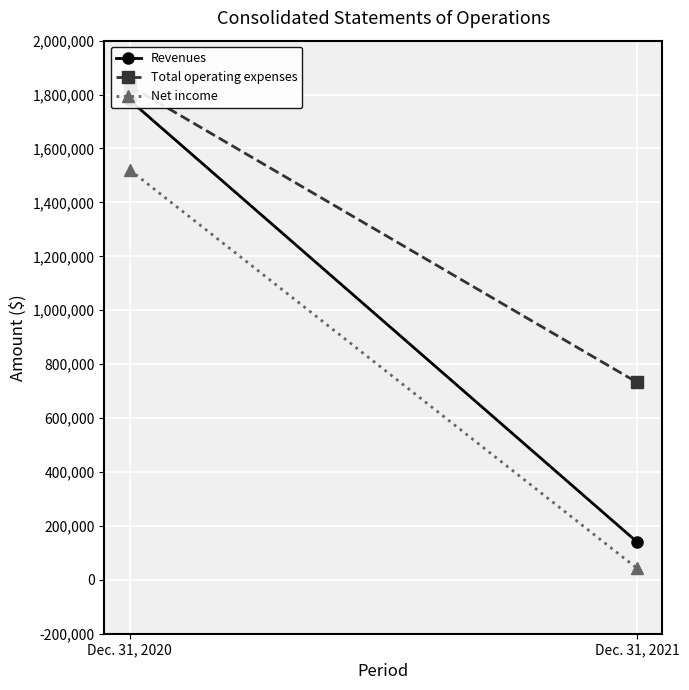

What is the difference between the maximum and minimum values in the Revenues series?

1638015